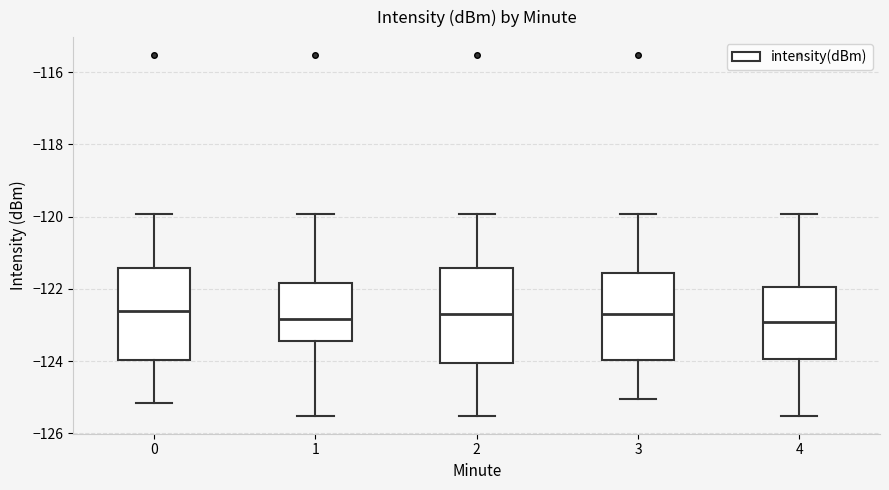

Reading left to right, read every box against the y-axis: the position of its median line, the range the box covers, and the ends of its whiskers. The values are not printed on the chart, so give them approximately, as read against the axis.

0: median -122.6, box -124.0 to -121.4, whiskers -125.2 to -120.0
1: median -122.8, box -123.4 to -121.8, whiskers -125.6 to -120.0
2: median -122.6, box -124.0 to -121.4, whiskers -125.6 to -120.0
3: median -122.6, box -124.0 to -121.6, whiskers -125.0 to -120.0
4: median -123.0, box -124.0 to -122.0, whiskers -125.6 to -120.0